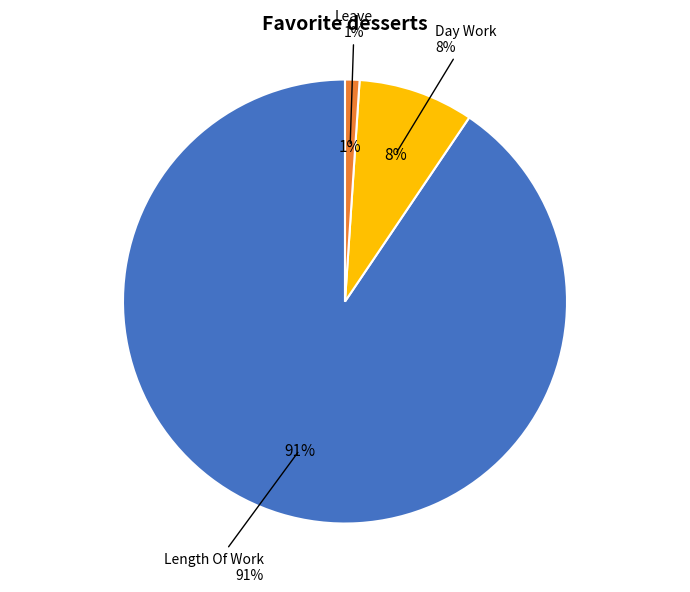

Is Day Work the majority of the pie?

No